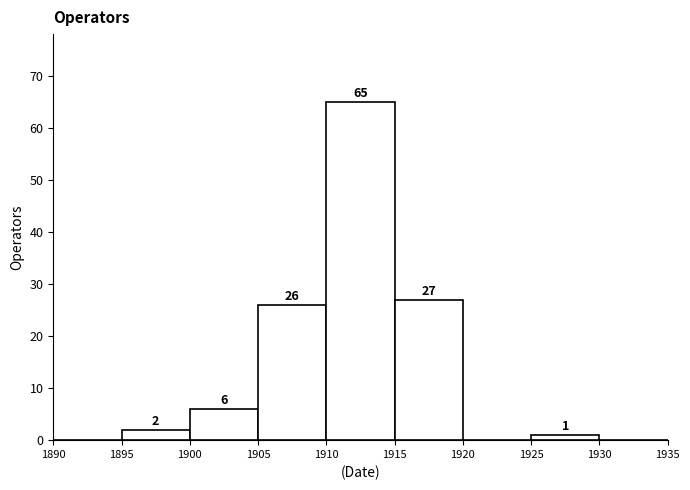

Over which range of the x-axis is the bar tallest?

1910 to 1915